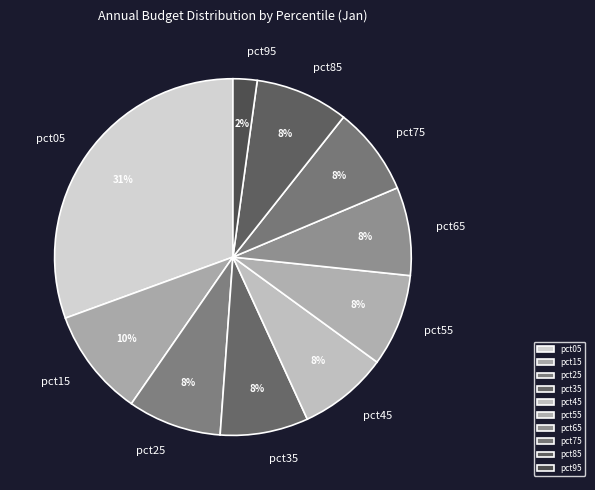

Approximately how many times larger is the value at pct55 compared to pct75?

1.0